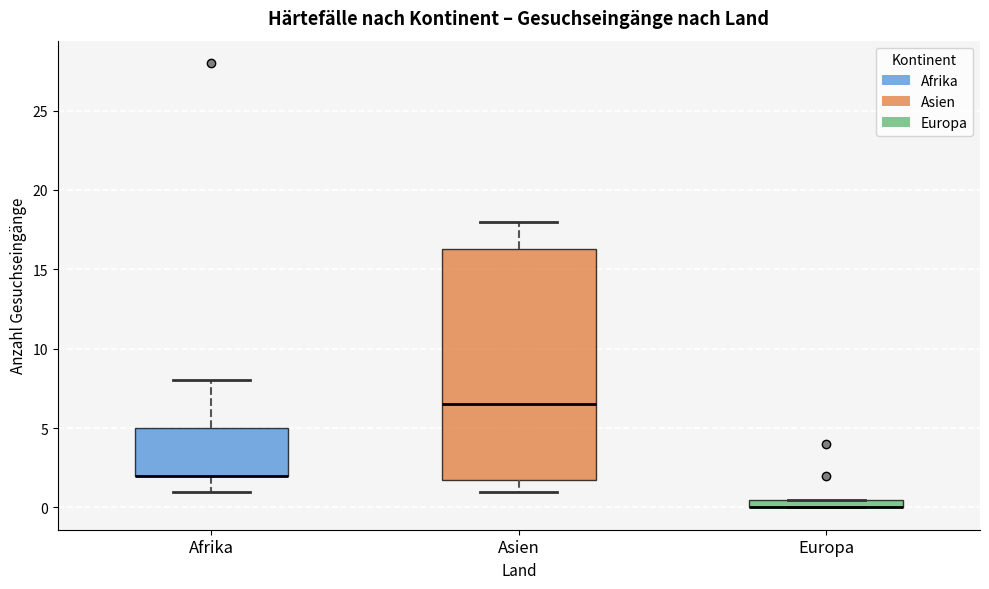

Which box is the tallest, from its lower edge to its upper edge?

Asien